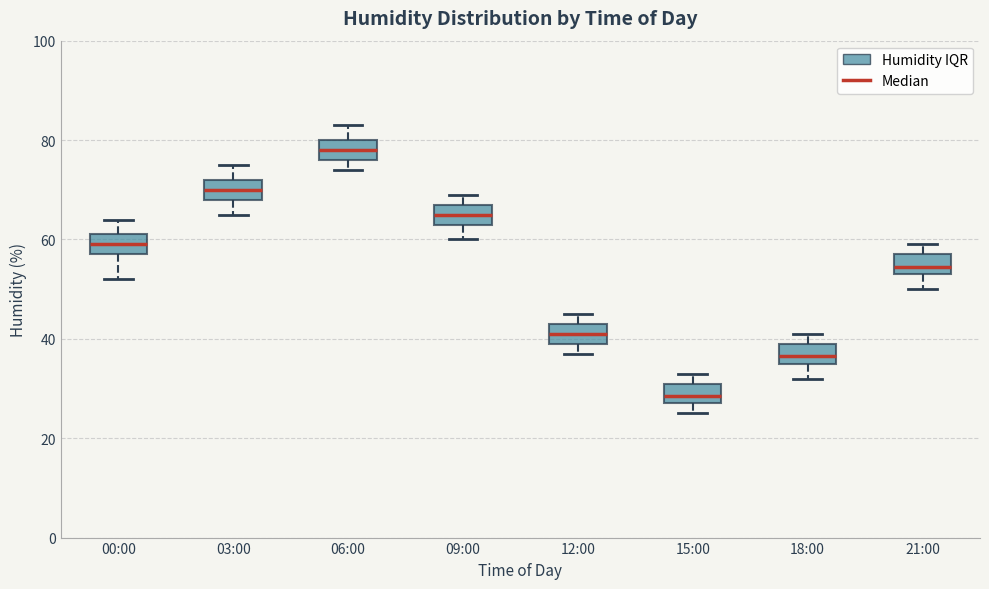

Which box's median line is the lowest?

15:00